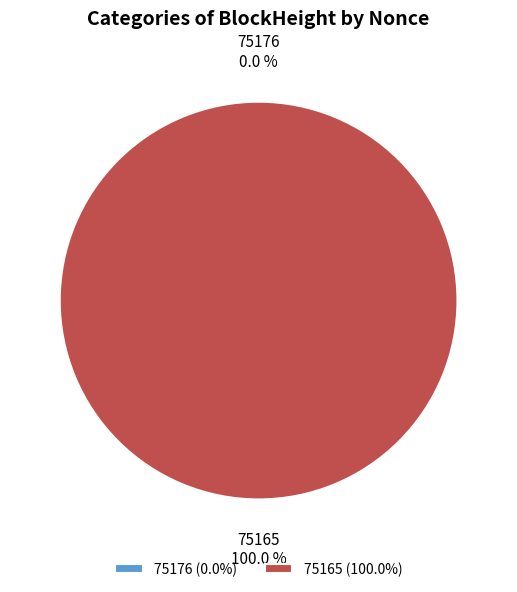

What is the largest slice in the pie chart?

75165